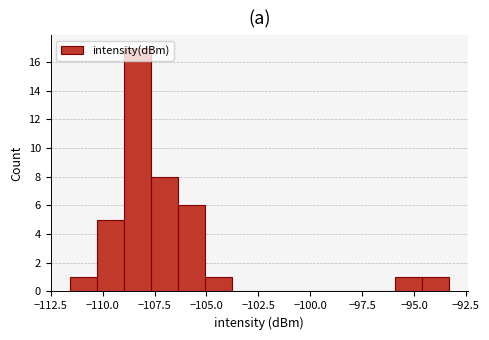

Read against the x-axis, roughly where is the centre of the tallest bar?

-108.5